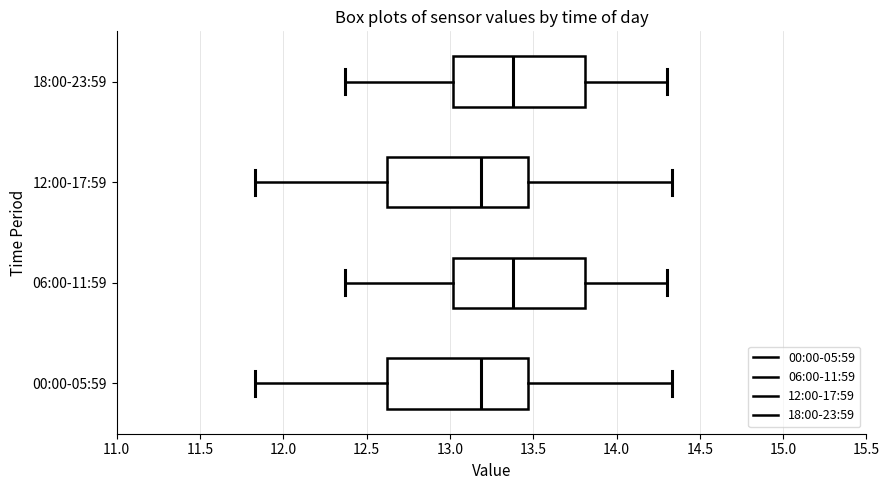

Reading bottom to top, read every box against the x-axis: the position of its median line, the range the box covers, and the ends of its whiskers. The values are not printed on the chart, so give them approximately, as read against the axis.

00:00-05:59: median 13.20, box 12.60 to 13.45, whiskers 11.85 to 14.35
06:00-11:59: median 13.40, box 13.00 to 13.80, whiskers 12.35 to 14.30
12:00-17:59: median 13.20, box 12.60 to 13.45, whiskers 11.85 to 14.35
18:00-23:59: median 13.40, box 13.00 to 13.80, whiskers 12.35 to 14.30